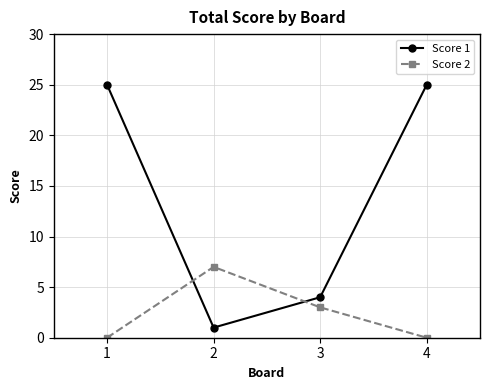

Where is the first local maximum for Score 2?

2